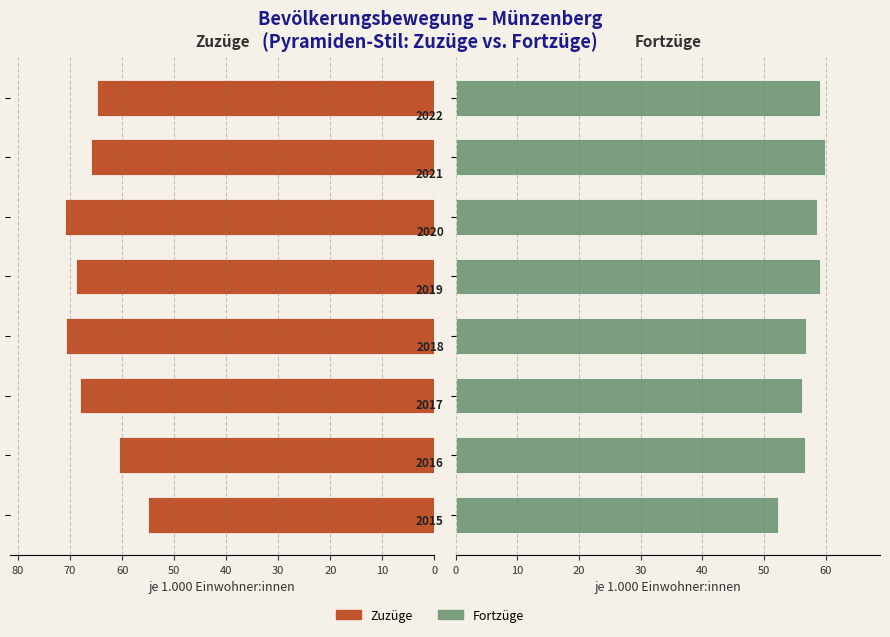

How many distinct data groups are displayed?

2